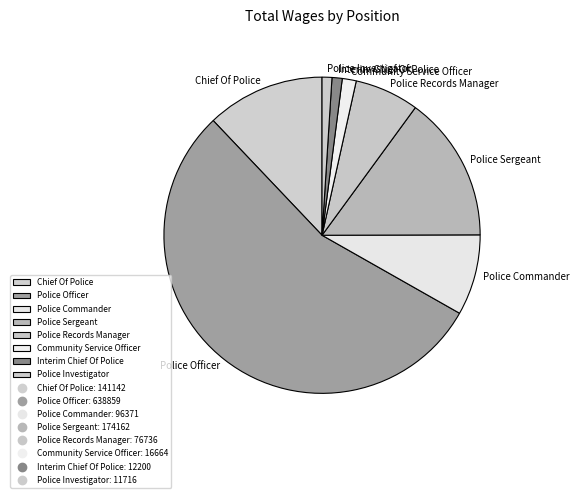

The Chief Of Police slice represents 22% of the pie. True or false?

False